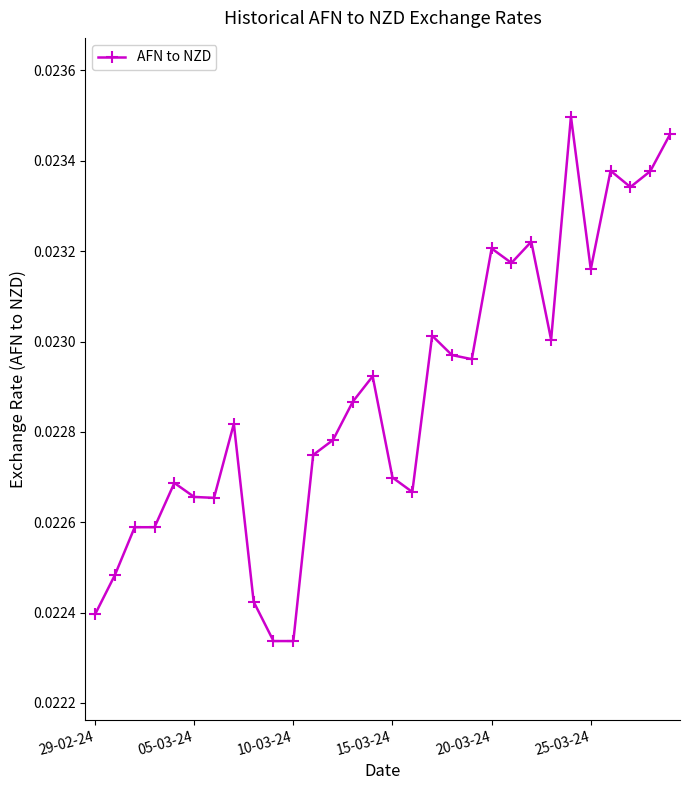

True or false: there are more than 0 points higher than both neighbors.

True